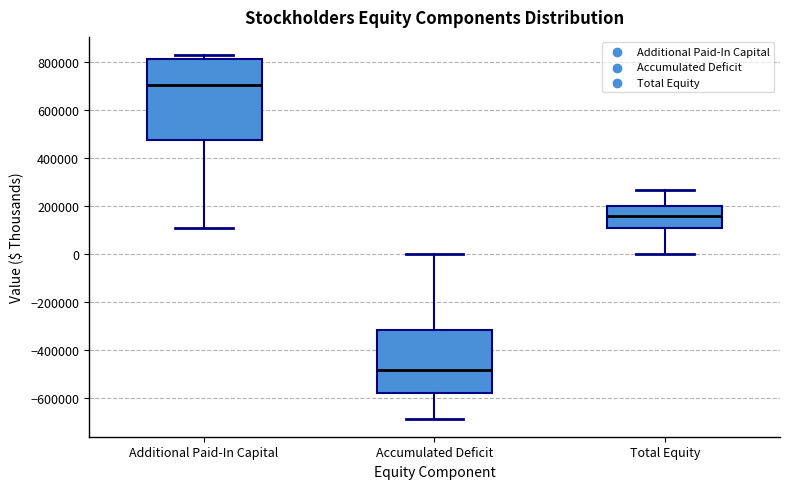

Reading left to right, transcribe this box plot: for each box, give where its median line is, the range the box spans, and where its two whiskers end, as read against the y-axis. The values are not printed on the chart, so give them approximately, as read against the axis.

Additional Paid-In Capital: median 700000, box 480000 to 820000, whiskers 100000 to 840000
Accumulated Deficit: median -480000, box -580000 to -320000, whiskers -680000 to 0
Total Equity: median 160000, box 100000 to 200000, whiskers 0 to 260000